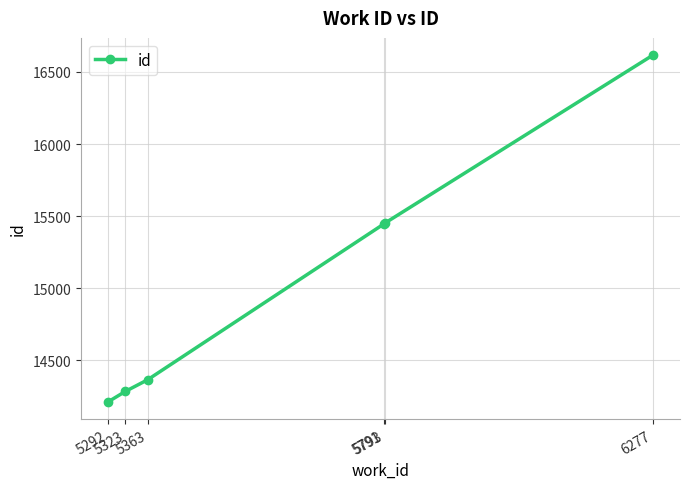

What is the greatest value displayed?

16616